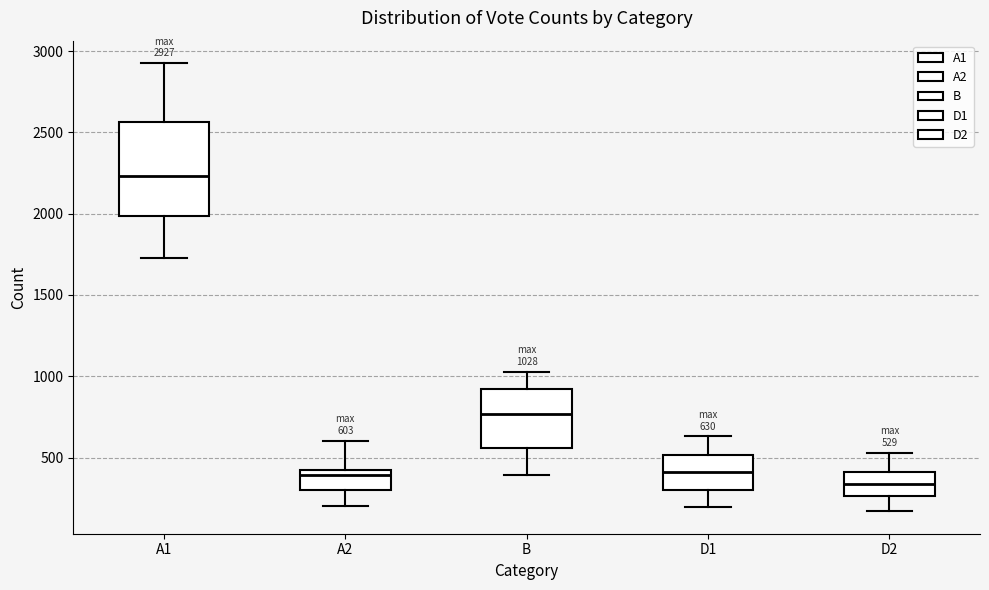

Which box is the tallest, from its lower edge to its upper edge?

A1